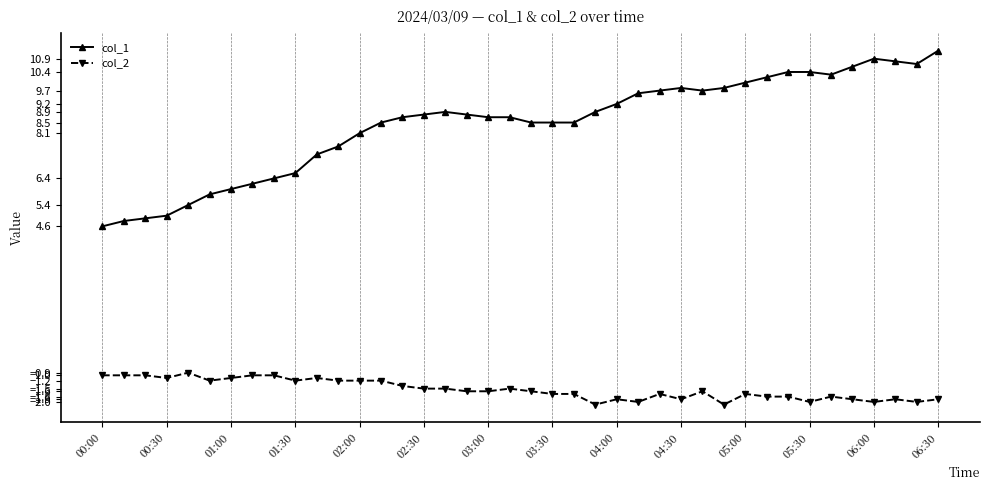

What is the smallest value displayed?

-2.1